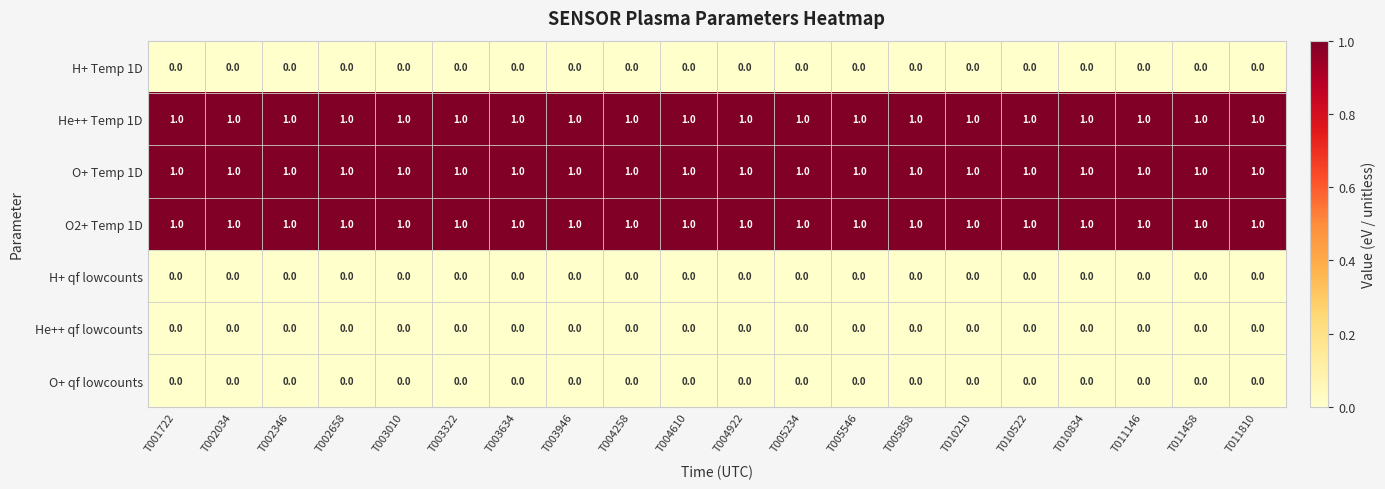

Is the value of O+ Temp 1D at T005234 greater than the value of H+ Temp 1D at T003322?

Yes